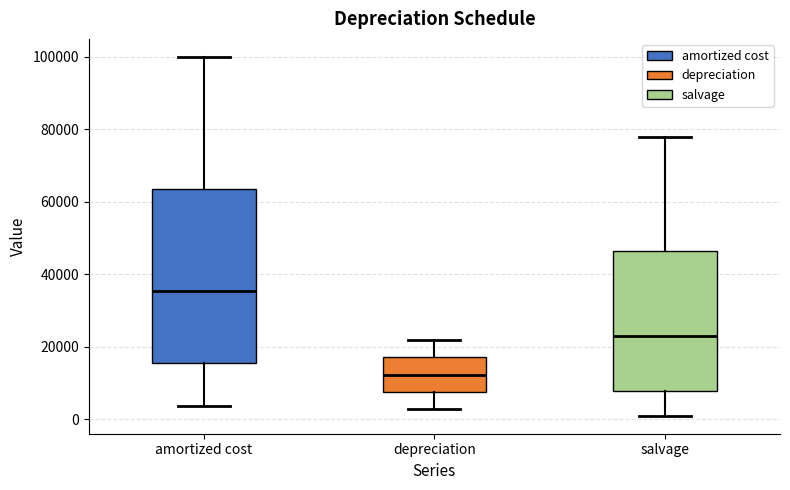

Where does the median line of the box for amortized cost sit on the y-axis? The values are not printed on the chart, so give them approximately, as read against the axis.

36000